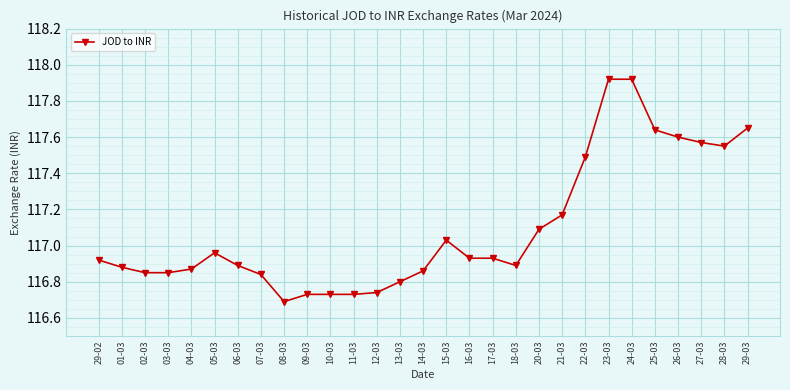

How many categories are shown in the chart?

29